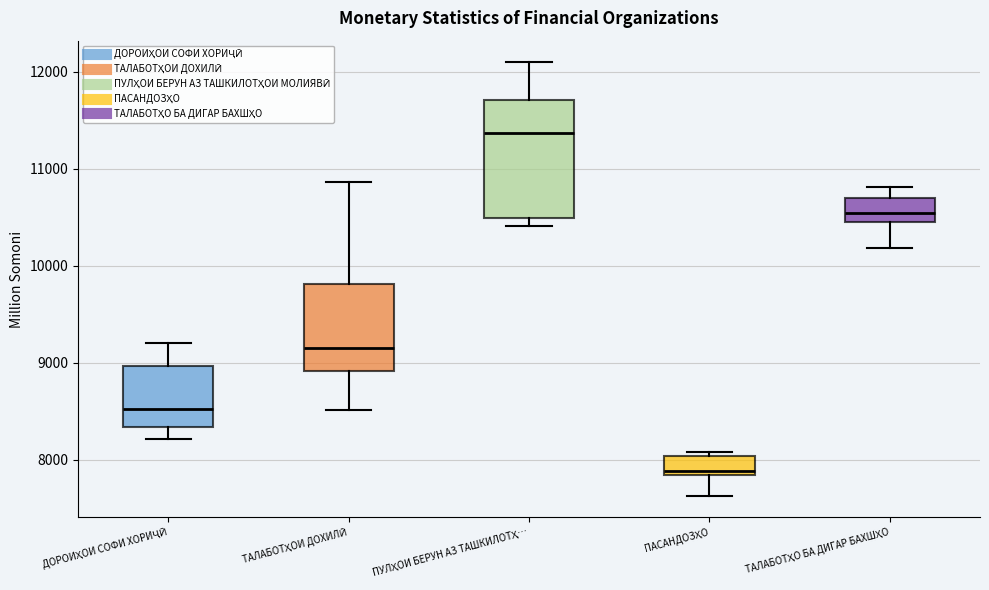

Reading left to right, read every box against the y-axis: the position of its median line, the range the box covers, and the ends of its whiskers. The values are not printed on the chart, so give them approximately, as read against the axis.

ДОРОИҲОИ СОФИ ХОРИҶӢ: median 8500, box 8300 to 9000, whiskers 8200 to 9200
ТАЛАБОТҲОИ ДОХИЛӢ: median 9200, box 8900 to 9800, whiskers 8500 to 10900
ПУЛҲОИ БЕРУН АЗ ТАШКИЛОТҲ…: median 11400, box 10500 to 11700, whiskers 10400 to 12100
ПАСАНДОЗҲО: median 7900, box 7800 to 8000, whiskers 7600 to 8100
ТАЛАБОТҲО БА ДИГАР БАХШҲО: median 10500 (inside the box), box 10500 to 10700, whiskers 10200 to 10800